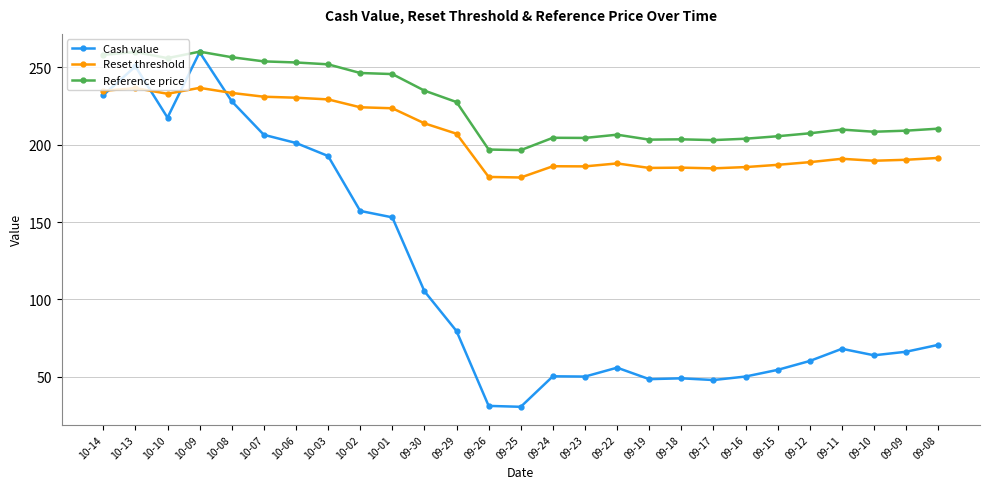

What value does the Reference price series have at 09-30?

235.0